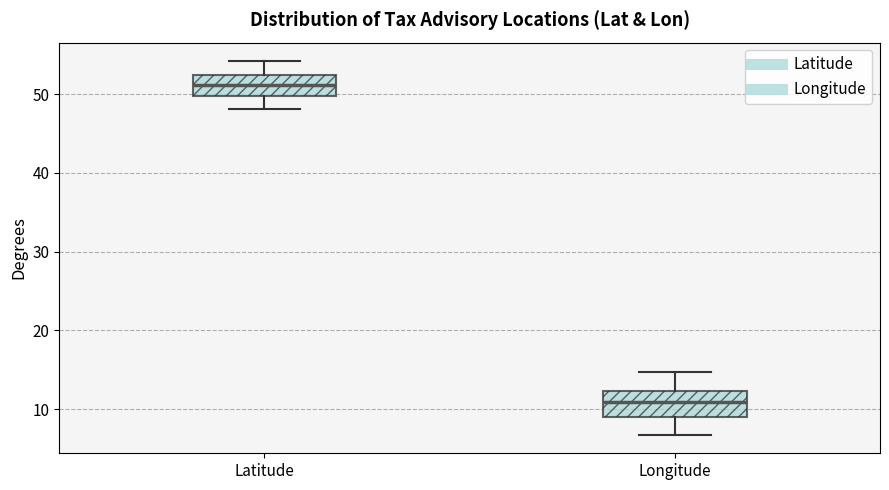

Which box's median line is the highest?

Latitude